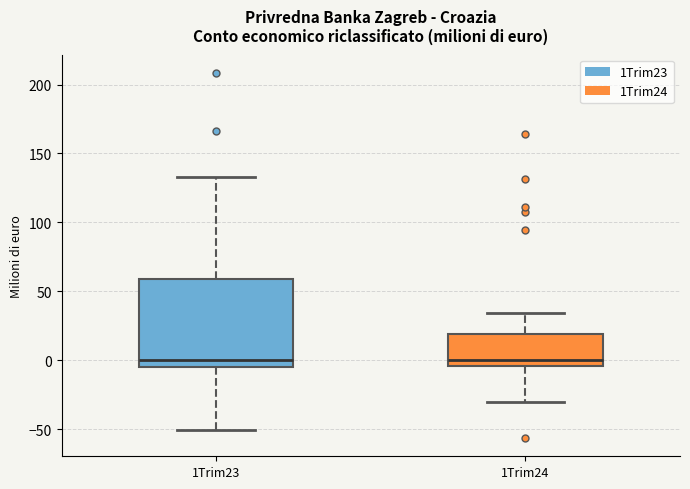

Where does the upper whisker of the box for 1Trim23 end on the y-axis? The values are not printed on the chart, so give them approximately, as read against the axis.

135